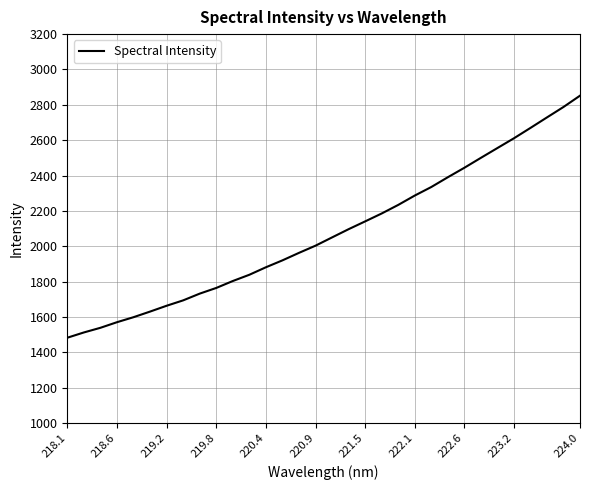

What is the smallest value displayed?

1482.4